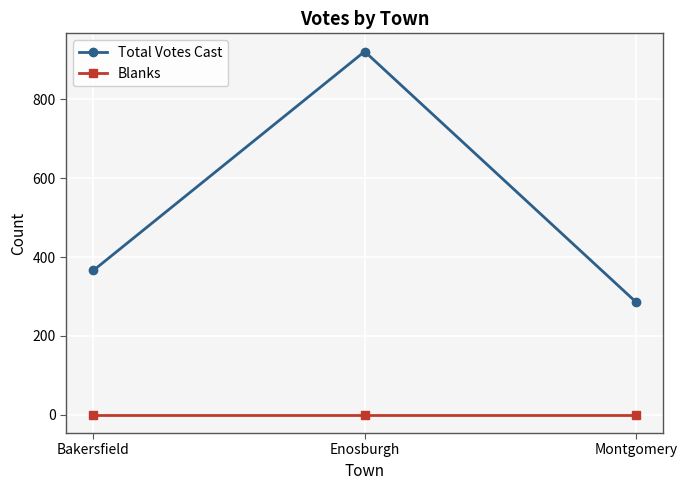

Which series has the largest range (max minus min)?

Total Votes Cast